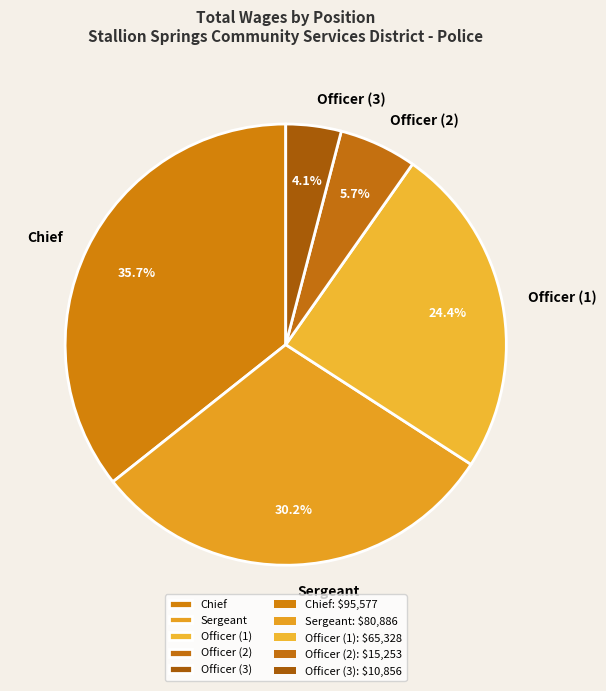

To the nearest percent, what is the average slice percentage?

20%